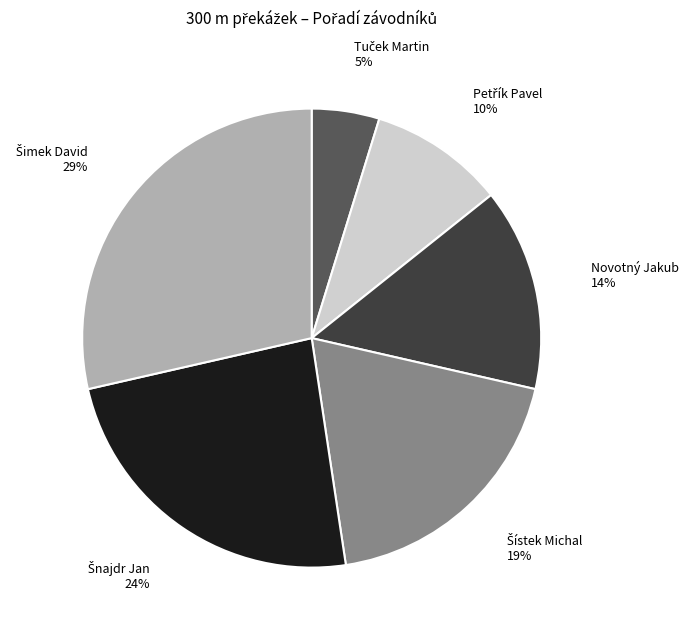

Is there any slice that represents more than half of the pie?

No